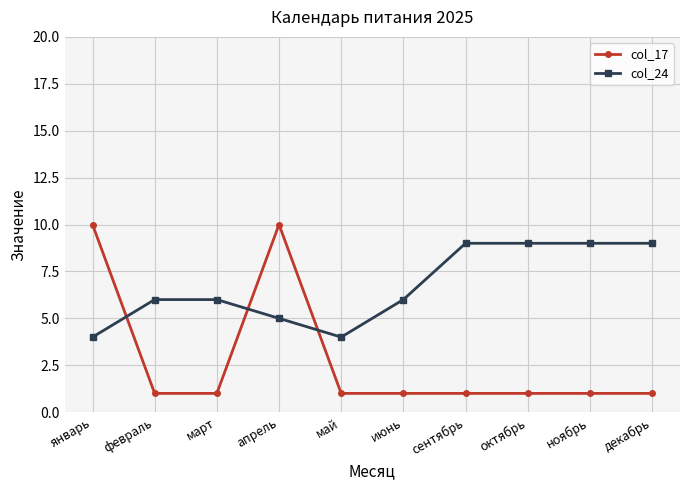

Which series has the widest spread of values?

col_17